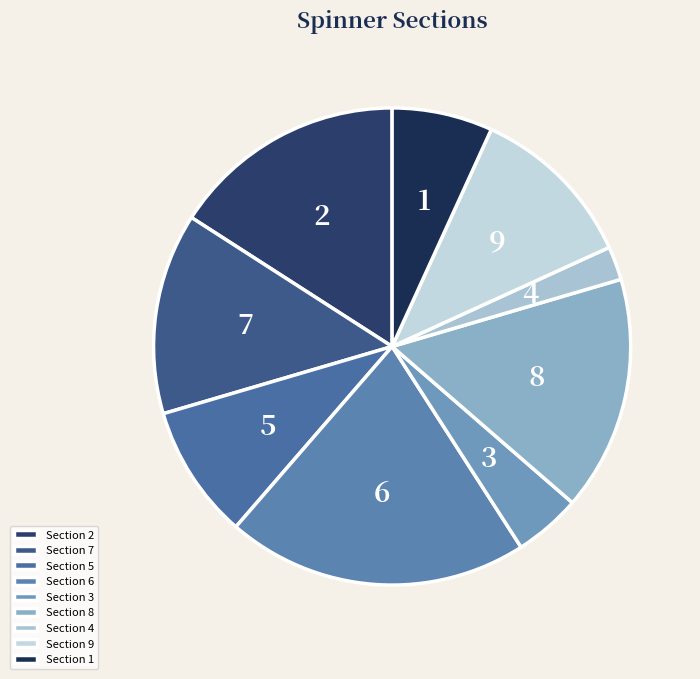

Rank the categories by value from lowest to highest.

4, 3, 1, 5, 9, 7, 2, 8, 6